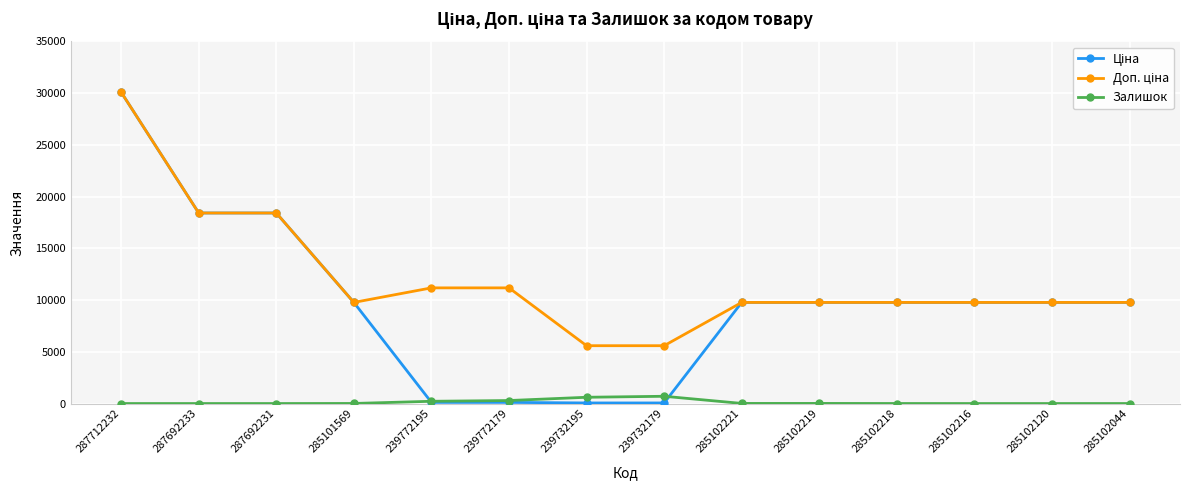

What is the total value across all series at 285102221?

19562.0